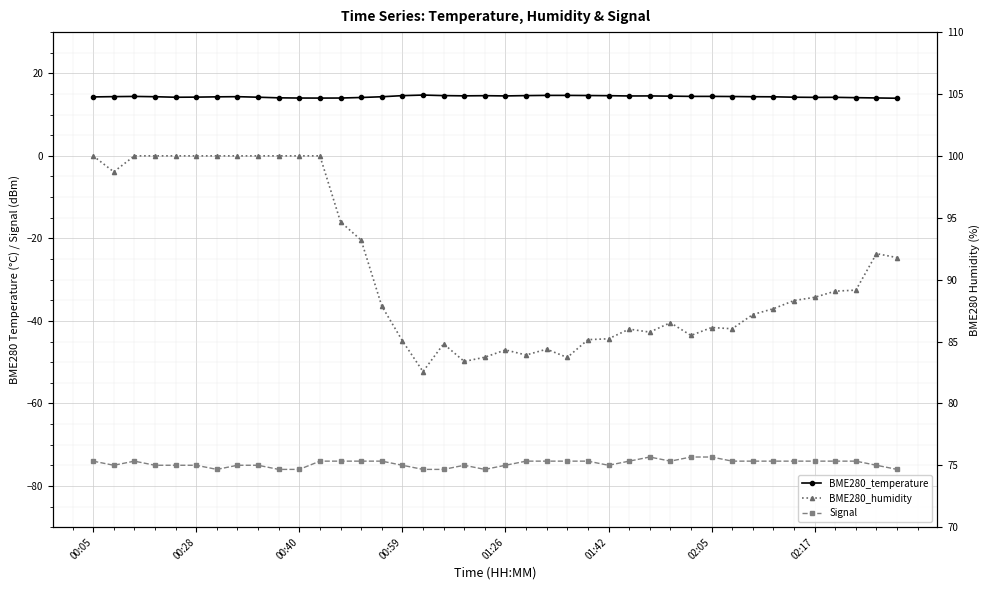

Which series has the largest range (max minus min)?

BME280_humidity